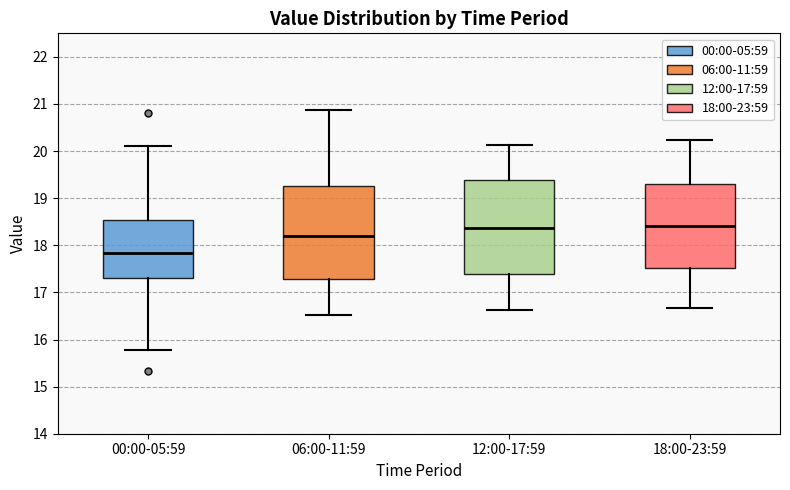

Reading left to right, read every box against the y-axis: the position of its median line, the range the box covers, and the ends of its whiskers. The values are not printed on the chart, so give them approximately, as read against the axis.

00:00-05:59: median 17.8, box 17.3 to 18.5, whiskers 15.8 to 20.1
06:00-11:59: median 18.2, box 17.3 to 19.3, whiskers 16.5 to 20.9
12:00-17:59: median 18.4, box 17.4 to 19.4, whiskers 16.6 to 20.1
18:00-23:59: median 18.4, box 17.5 to 19.3, whiskers 16.7 to 20.2